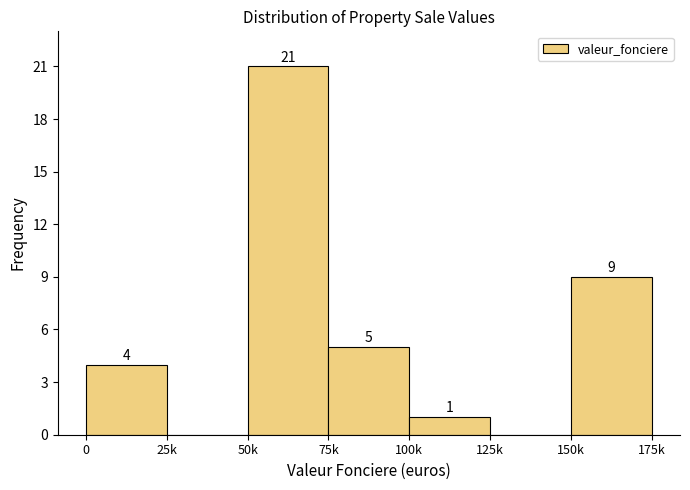

Reading right to left, transcribe all the data shown in this chart.

150k=9	125k=0	100k=1	75k=5	50k=21	25k=0	0=4